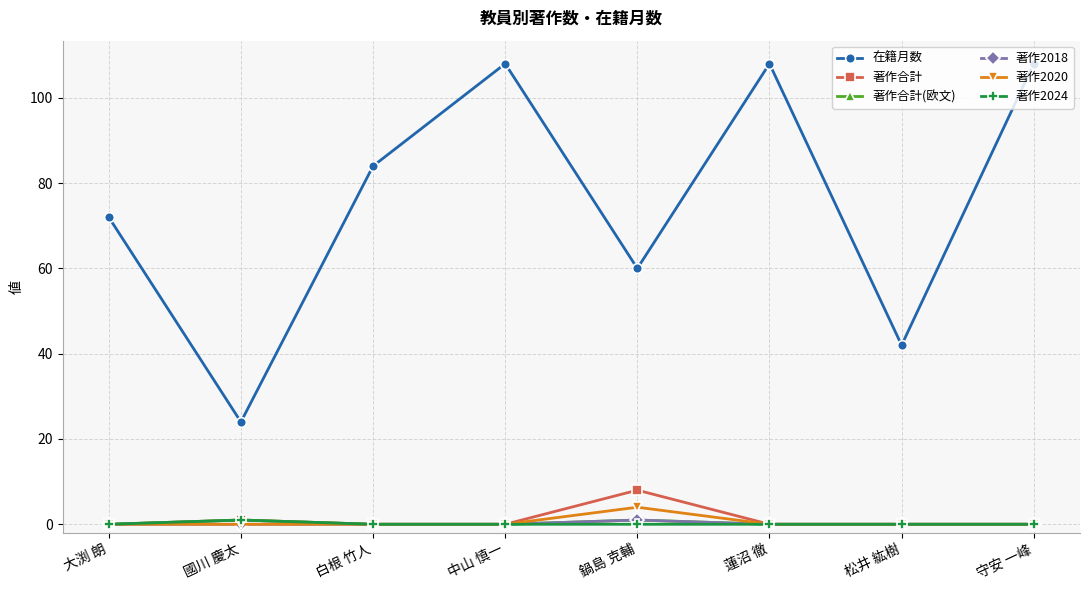

Does the chart display data point markers on the line(s)?

Yes